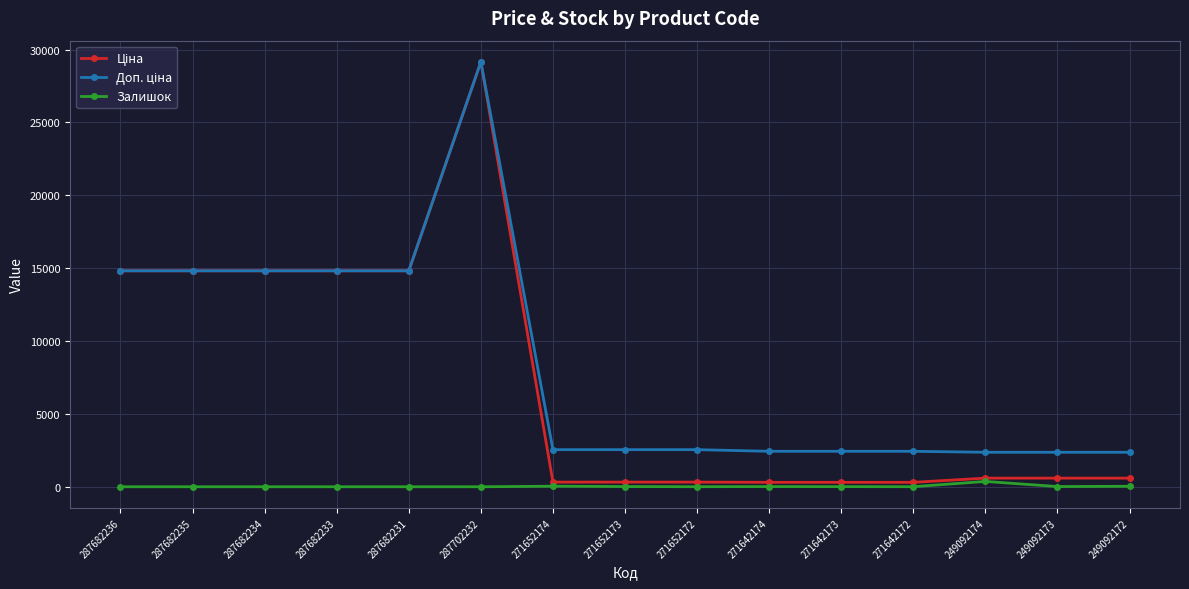

What is the spread (max minus min) of values at 249092174?

2001.5